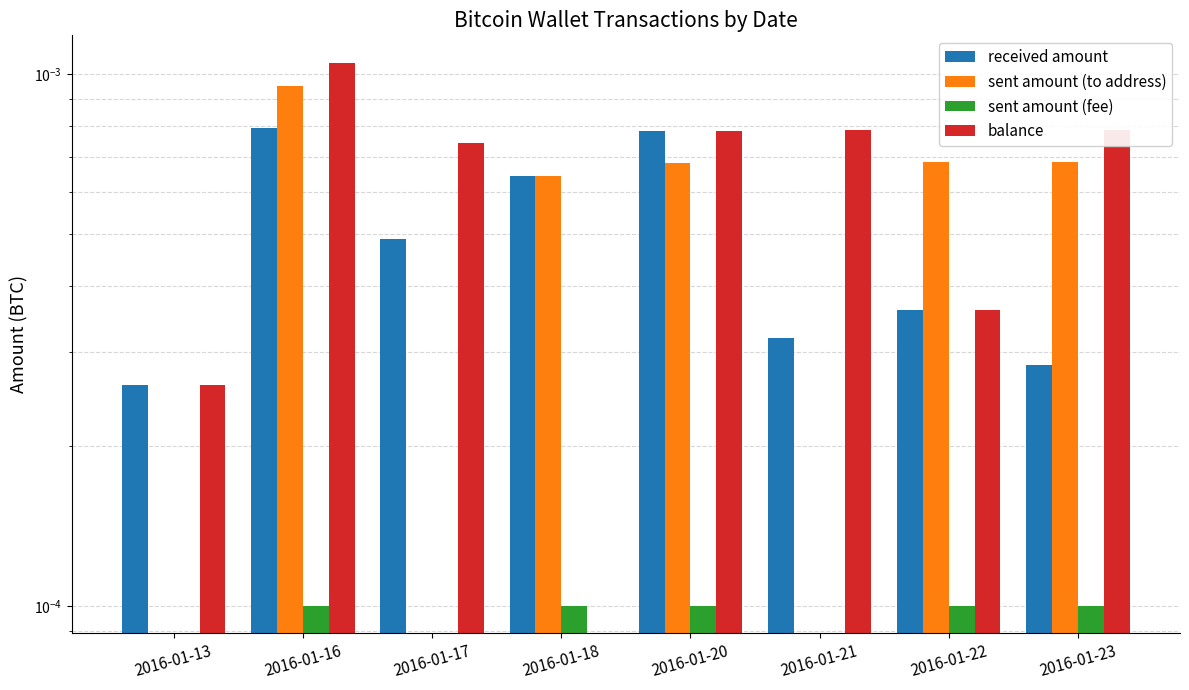

Which category has the lowest value across all series?

2016-01-13